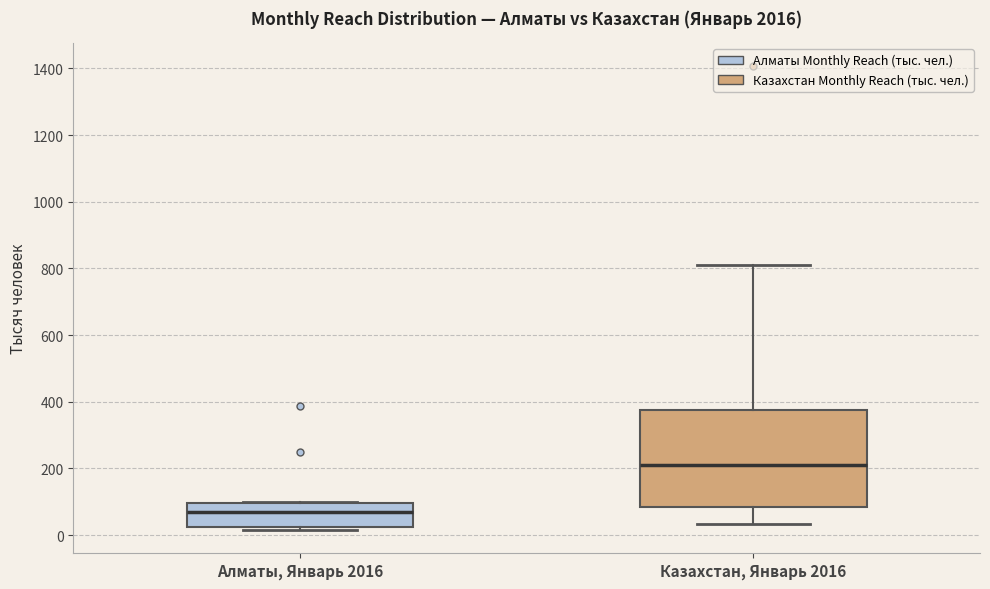

Where is the upper edge of the box for Алматы, Январь 2016 on the y-axis? The values are not printed on the chart, so give them approximately, as read against the axis.

100